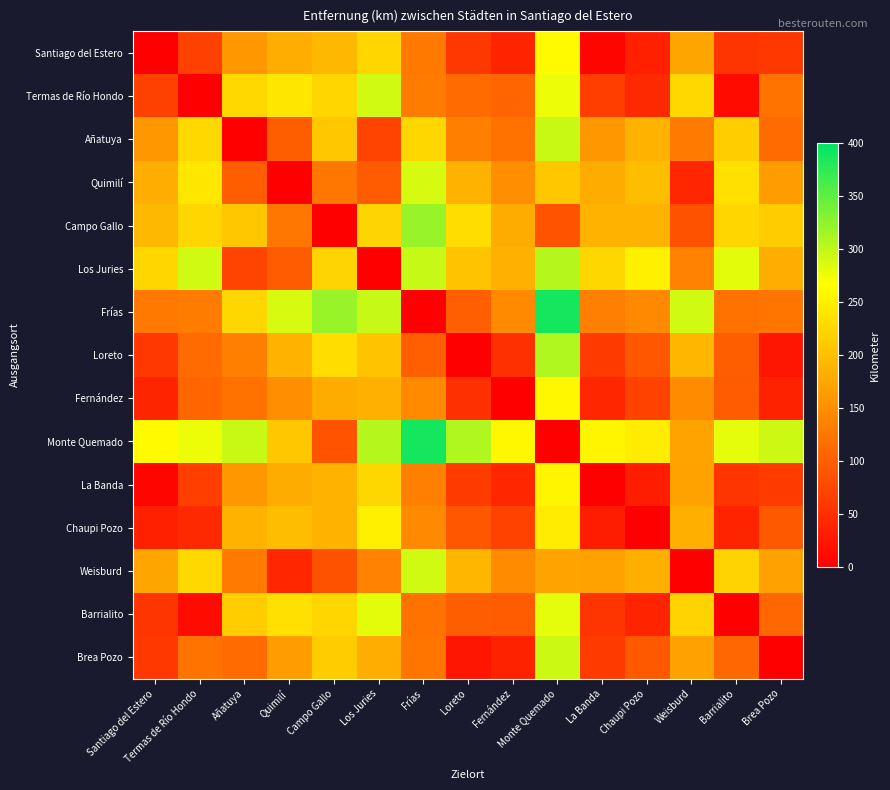

Reading left to right, transcribe all the data shown in this chart.

Santiago del Estero: Santiago del Estero=0	Termas de Río Hondo=68	Añatuya=158	Quimilí=182	Campo Gallo=193	Los Juries=224	Frías=127	Loreto=58	Fernández=39	Monte Quemado=262	La Banda=6	Chaupi Pozo=35	Weisburd=173	Barrialito=57	Brea Pozo=59
Termas de Río Hondo: Santiago del Estero=68	Termas de Río Hondo=0	Añatuya=226	Quimilí=242	Campo Gallo=224	Los Juries=291	Frías=130	Loreto=112	Fernández=107	Monte Quemado=276	La Banda=66	Chaupi Pozo=43	Weisburd=226	Barrialito=13	Brea Pozo=122
Añatuya: Santiago del Estero=158	Termas de Río Hondo=226	Añatuya=0	Quimilí=99	Campo Gallo=208	Los Juries=71	Frías=225	Loreto=133	Fernández=120	Monte Quemado=295	La Banda=160	Chaupi Pozo=188	Weisburd=129	Barrialito=215	Brea Pozo=112
Quimilí: Santiago del Estero=182	Termas de Río Hondo=242	Añatuya=99	Quimilí=0	Campo Gallo=125	Los Juries=96	Frías=288	Loreto=188	Fernández=149	Monte Quemado=209	La Banda=180	Chaupi Pozo=198	Weisburd=40	Barrialito=235	Brea Pozo=165
Campo Gallo: Santiago del Estero=193	Termas de Río Hondo=224	Añatuya=208	Quimilí=125	Campo Gallo=0	Los Juries=222	Frías=320	Loreto=232	Fernández=181	Monte Quemado=87	La Banda=188	Chaupi Pozo=187	Weisburd=86	Barrialito=224	Brea Pozo=214
Los Juries: Santiago del Estero=224	Termas de Río Hondo=291	Añatuya=71	Quimilí=96	Campo Gallo=222	Los Juries=0	Frías=296	Loreto=204	Fernández=185	Monte Quemado=305	La Banda=225	Chaupi Pozo=251	Weisburd=136	Barrialito=281	Brea Pozo=182
Frías: Santiago del Estero=127	Termas de Río Hondo=130	Añatuya=225	Quimilí=288	Campo Gallo=320	Los Juries=296	Frías=0	Loreto=100	Fernández=145	Monte Quemado=389	La Banda=133	Chaupi Pozo=144	Weisburd=290	Barrialito=120	Brea Pozo=123
Loreto: Santiago del Estero=58	Termas de Río Hondo=112	Añatuya=133	Quimilí=188	Campo Gallo=232	Los Juries=204	Frías=100	Loreto=0	Fernández=51	Monte Quemado=308	La Banda=63	Chaupi Pozo=91	Weisburd=191	Barrialito=99	Brea Pozo=24
Fernández: Santiago del Estero=39	Termas de Río Hondo=107	Añatuya=120	Quimilí=149	Campo Gallo=181	Los Juries=185	Frías=145	Loreto=51	Fernández=0	Monte Quemado=259	La Banda=40	Chaupi Pozo=70	Weisburd=146	Barrialito=96	Brea Pozo=36
Monte Quemado: Santiago del Estero=262	Termas de Río Hondo=276	Añatuya=295	Quimilí=209	Campo Gallo=87	Los Juries=305	Frías=389	Loreto=308	Fernández=259	Monte Quemado=0	La Banda=257	Chaupi Pozo=247	Weisburd=171	Barrialito=280	Brea Pozo=293
La Banda: Santiago del Estero=6	Termas de Río Hondo=66	Añatuya=160	Quimilí=180	Campo Gallo=188	Los Juries=225	Frías=133	Loreto=63	Fernández=40	Monte Quemado=257	La Banda=0	Chaupi Pozo=31	Weisburd=170	Barrialito=57	Brea Pozo=63
Chaupi Pozo: Santiago del Estero=35	Termas de Río Hondo=43	Añatuya=188	Quimilí=198	Campo Gallo=187	Los Juries=251	Frías=144	Loreto=91	Fernández=70	Monte Quemado=247	La Banda=31	Chaupi Pozo=0	Weisburd=183	Barrialito=39	Brea Pozo=94
Weisburd: Santiago del Estero=173	Termas de Río Hondo=226	Añatuya=129	Quimilí=40	Campo Gallo=86	Los Juries=136	Frías=290	Loreto=191	Fernández=146	Monte Quemado=171	La Banda=170	Chaupi Pozo=183	Weisburd=0	Barrialito=221	Brea Pozo=169
Barrialito: Santiago del Estero=57	Termas de Río Hondo=13	Añatuya=215	Quimilí=235	Campo Gallo=224	Los Juries=281	Frías=120	Loreto=99	Fernández=96	Monte Quemado=280	La Banda=57	Chaupi Pozo=39	Weisburd=221	Barrialito=0	Brea Pozo=110
Brea Pozo: Santiago del Estero=59	Termas de Río Hondo=122	Añatuya=112	Quimilí=165	Campo Gallo=214	Los Juries=182	Frías=123	Loreto=24	Fernández=36	Monte Quemado=293	La Banda=63	Chaupi Pozo=94	Weisburd=169	Barrialito=110	Brea Pozo=0